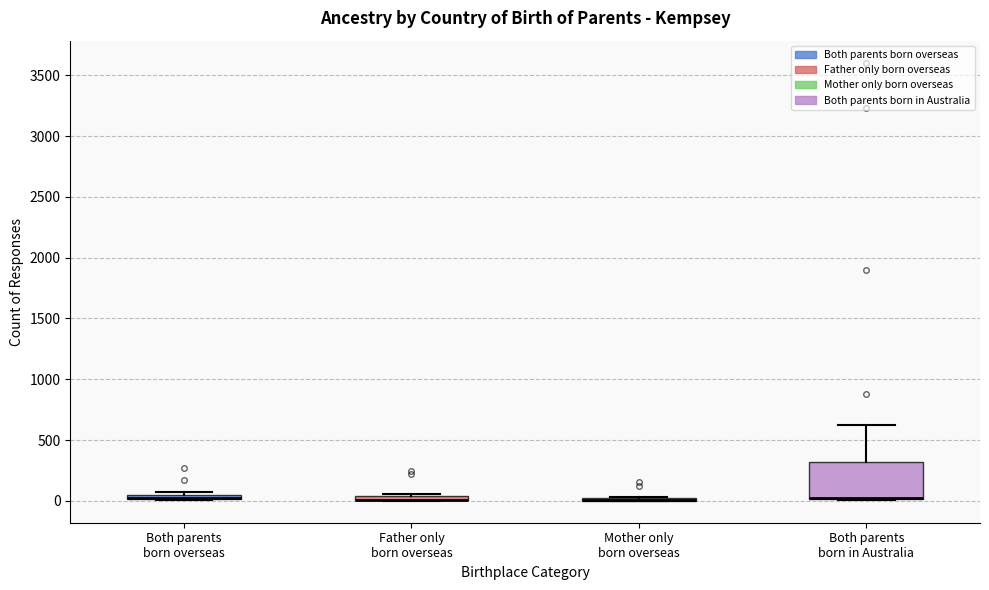

Where is the upper edge of the box for Both parents born overseas on the y-axis? The values are not printed on the chart, so give them approximately, as read against the axis.

50